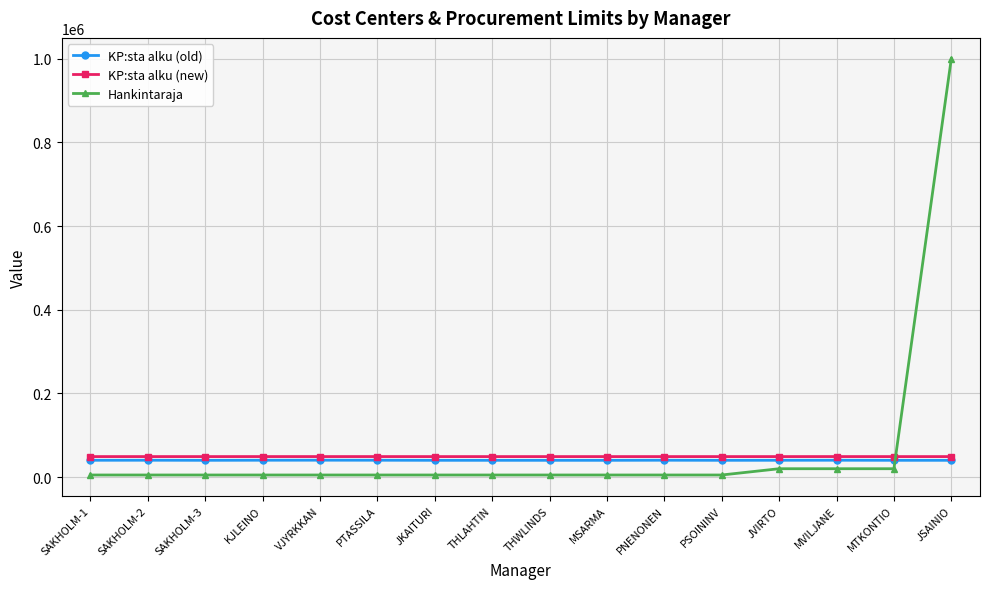

What is the maximum value shown in the chart?

999999